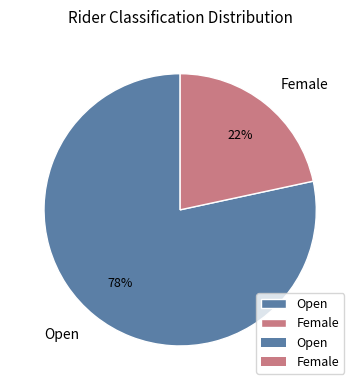

To the nearest percent, what is the combined percentage of Female and Open?

100%